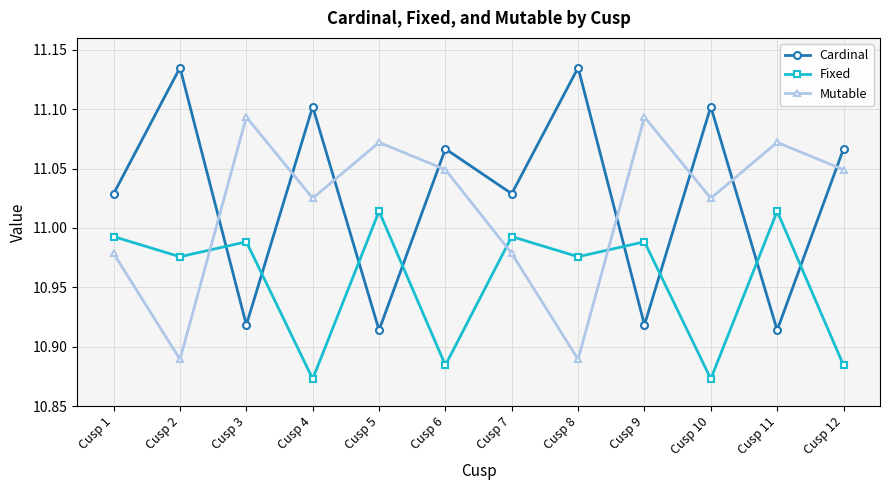

Does the chart have visible grid lines?

Yes